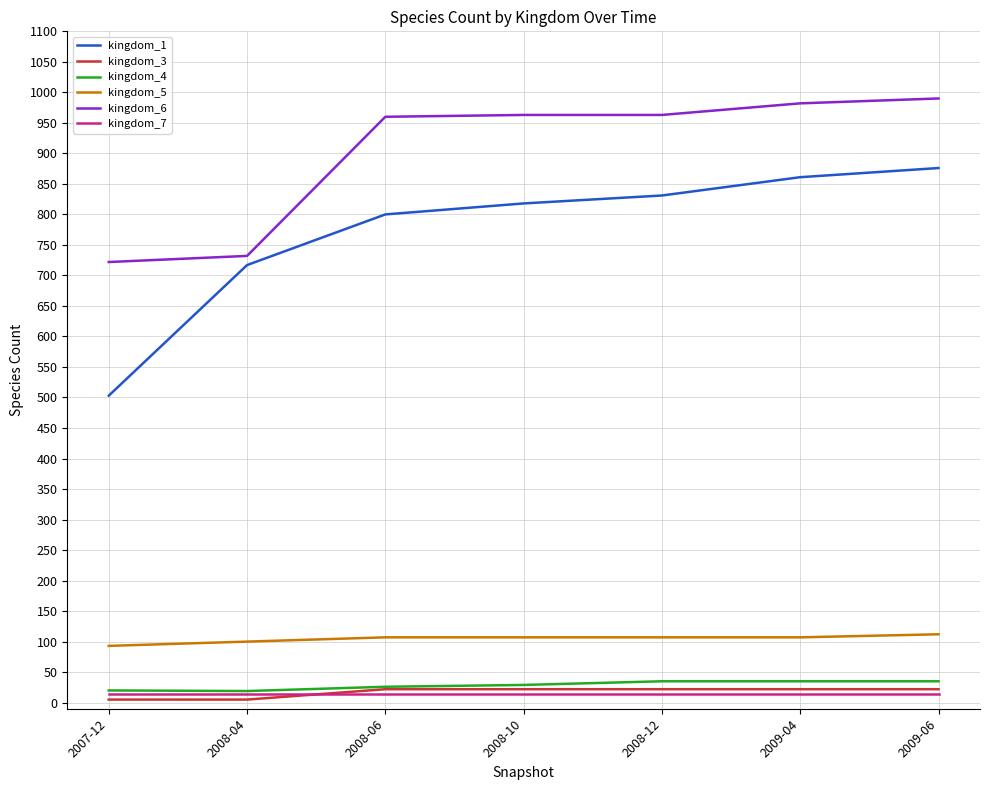

True or false: kingdom_6 and kingdom_5 cross at least once.

False